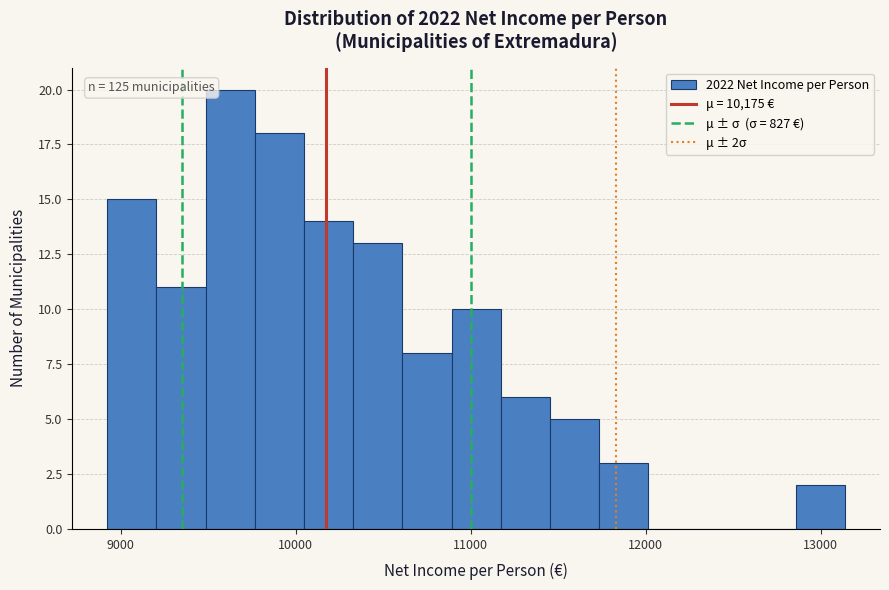

Read against the x-axis, roughly where is the centre of the tallest bar?

9600